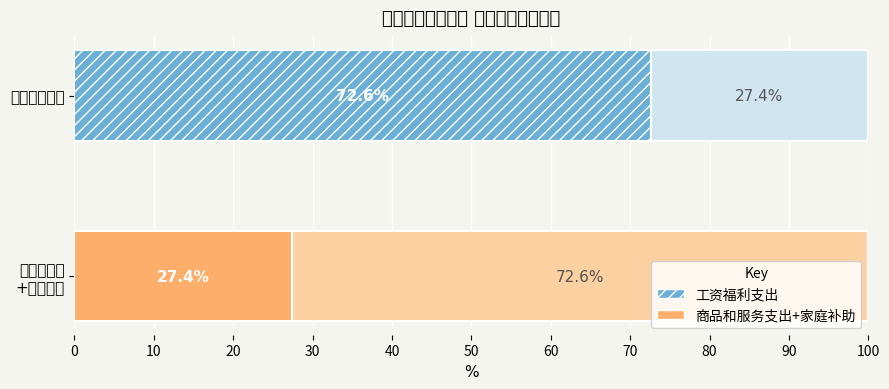

Count the number of categories in the chart.

2